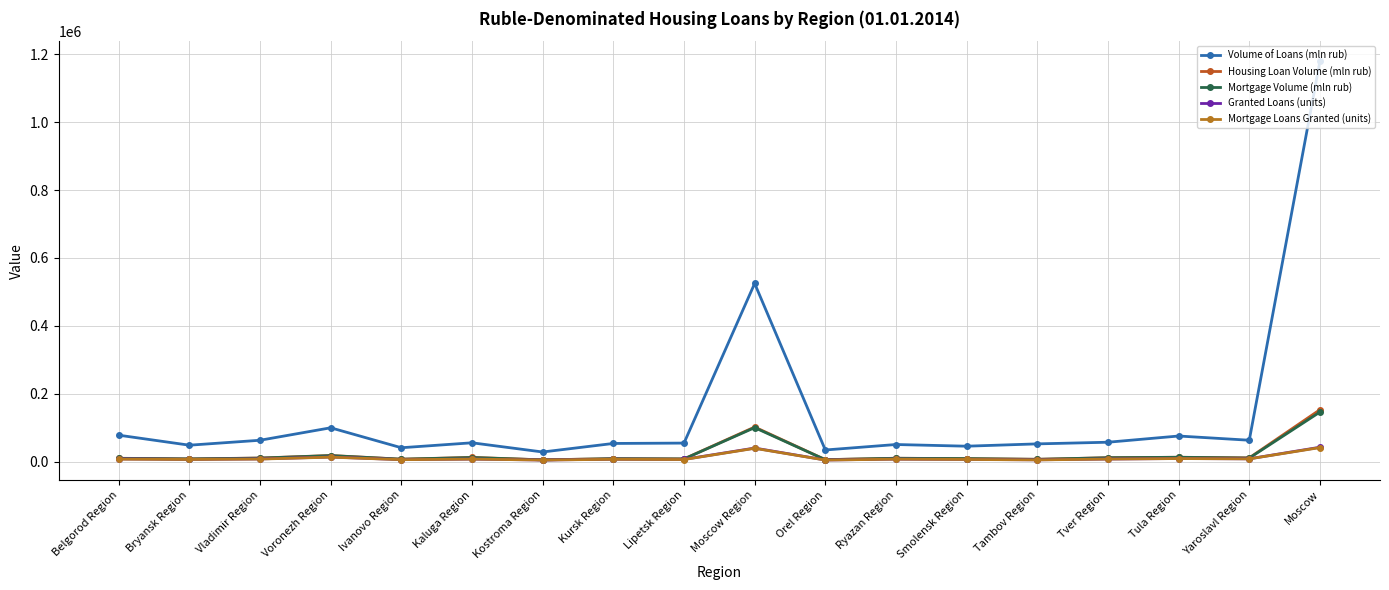

Read the Housing Loan Volume (mln rub) value at Kaluga Region, to the nearest 50.

12100